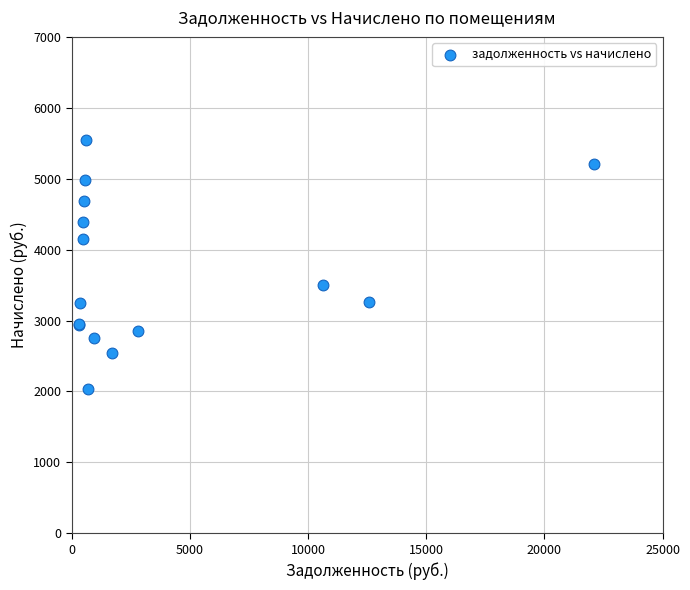

What Y value in the scatter plot is closest to 3790?

3504.3